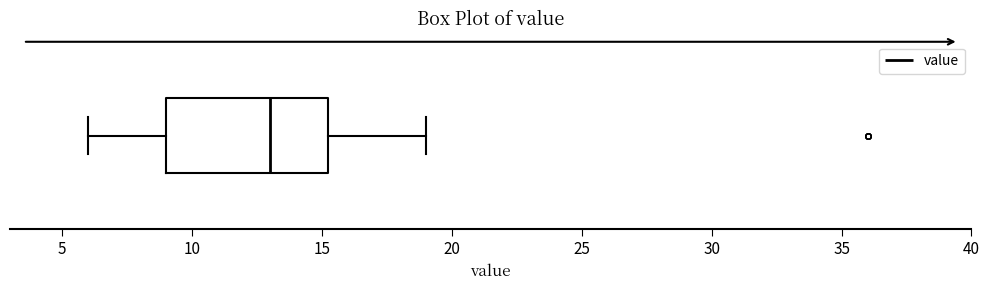

Transcribe this box plot: give where the median line is, the range the box spans, and where the two whiskers end, as read against the x-axis. The values are not printed on the chart, so give them approximately, as read against the axis.

median 13.0, box 9.0 to 15.5, whiskers 6.0 to 19.0